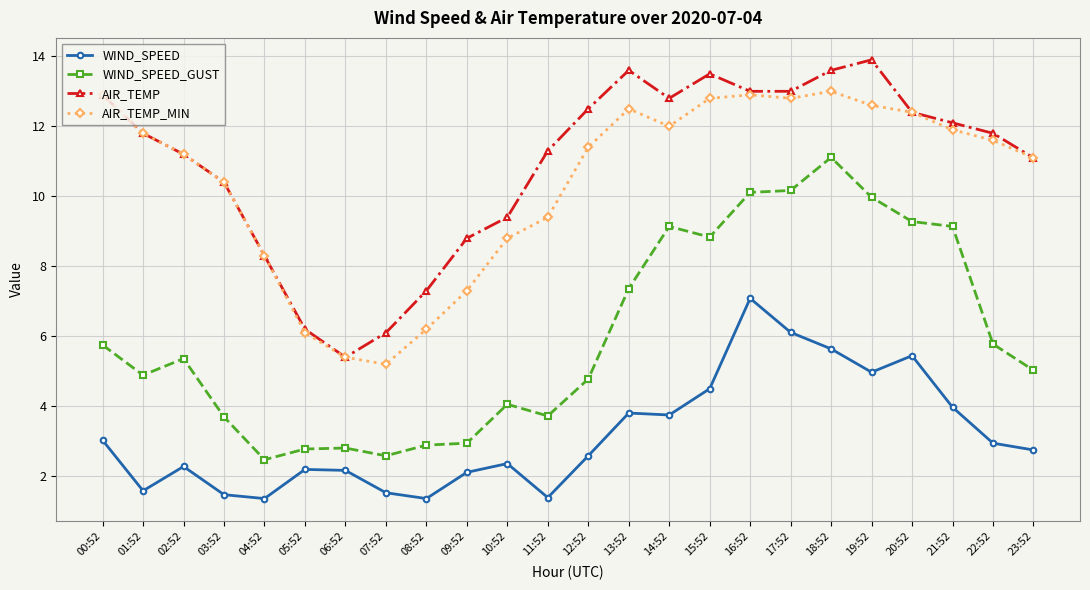

What is the sum of all AIR_TEMP values?

262.4